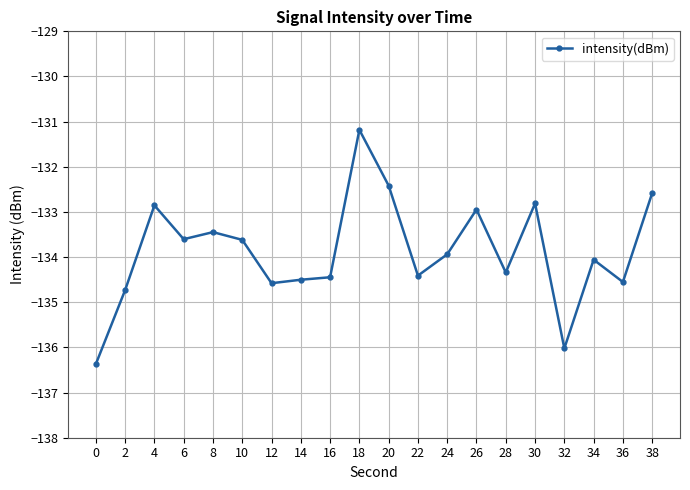

What is the smallest value displayed?

-136.4